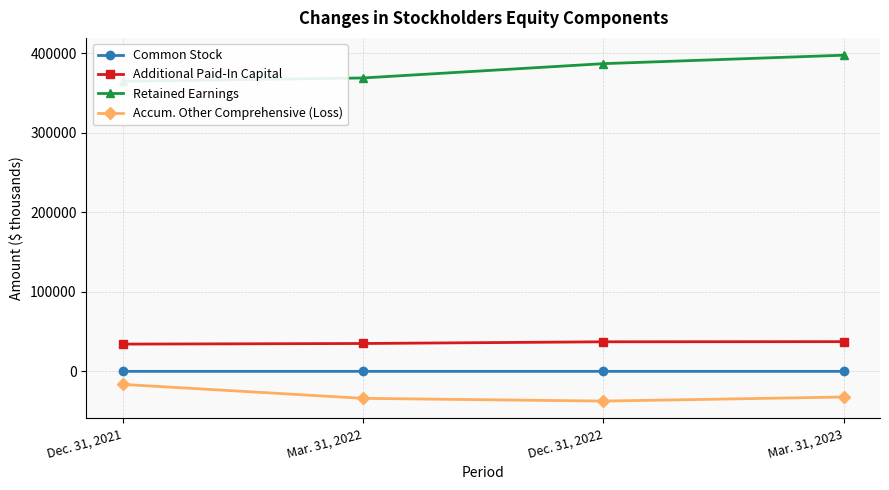

What are all the series names shown in the legend?

Common Stock, Additional Paid-In Capital, Retained Earnings, Accum. Other Comprehensive (Loss)